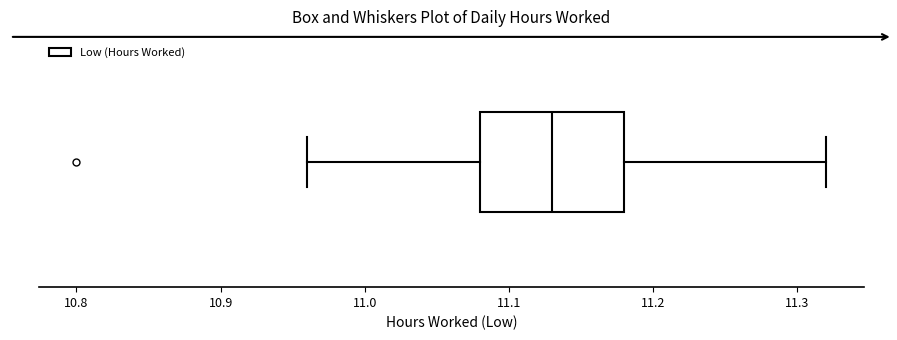

Read this box plot against the x-axis: the position of the median line, the range covered by the box, and the ends of both whiskers. The values are not printed on the chart, so give them approximately, as read against the axis.

median 11.13, box 11.08 to 11.18, whiskers 10.96 to 11.32